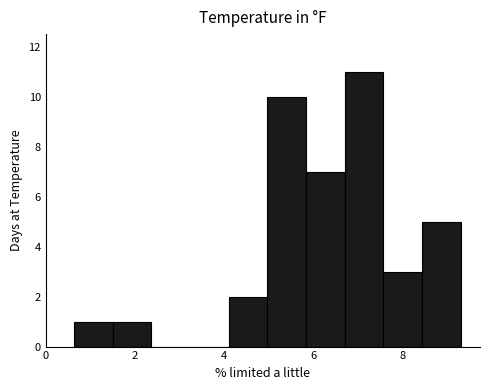

Reading left to right, list every bar in this chart as the range it spans on the x-axis followed by its height. Neither the bar edges nor the heights are printed on the chart, so give them approximately, as read against the axes.

0.6 to 1.4: 1
1.4 to 2.4: 1
2.4 to 3.2: 0
3.2 to 4.0: 0
4.0 to 5.0: 2
5.0 to 5.8: 10
5.8 to 6.6: 7
6.6 to 7.6: 11
7.6 to 8.4: 3
8.4 to 9.2: 5